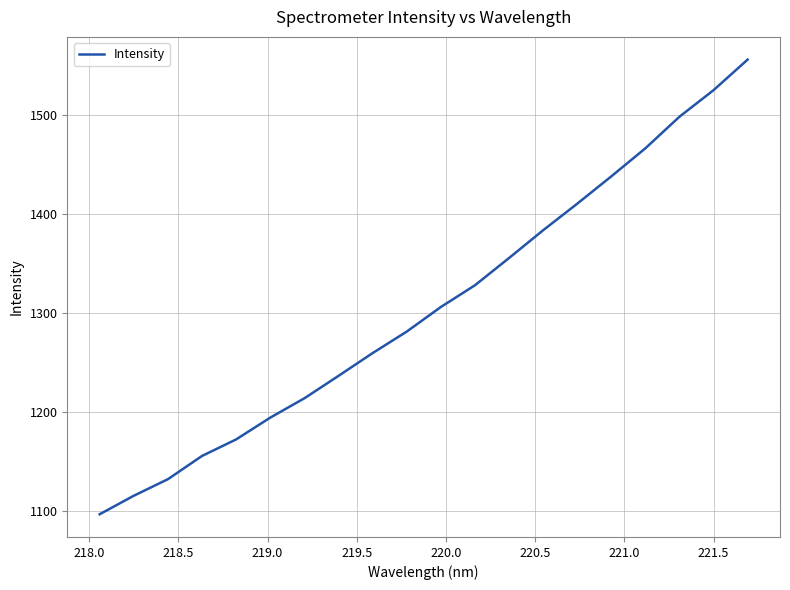

Reading left to right, extract all data points from this chart.

1096.3	1115.0	1131.8	1155.3	1172.0	1194.1	1213.7	1236.4	1259.4	1281.2	1306.1	1328.1	1355.6	1383.8	1410.7	1438.3	1466.7	1498.7	1525.6	1556.5